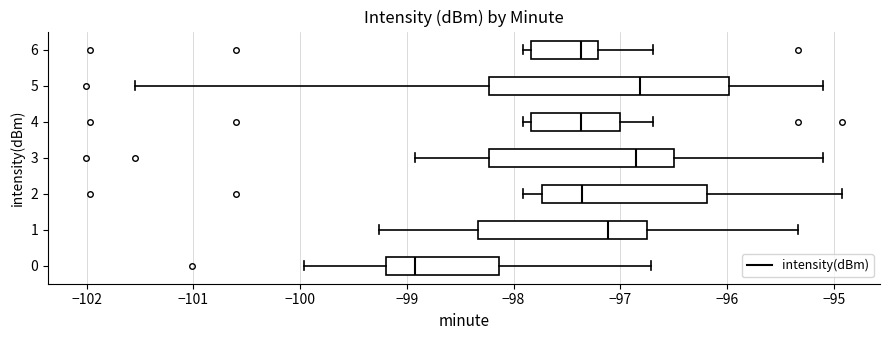

Reading bottom to top, transcribe this box plot: for each box, give where its median line is, the range the box spans, and where its two whiskers end, as read against the x-axis. The values are not printed on the chart, so give them approximately, as read against the axis.

0: median -98.9, box -99.2 to -98.1, whiskers -100.0 to -96.7
1: median -97.1, box -98.3 to -96.7, whiskers -99.3 to -95.3
2: median -97.4, box -97.7 to -96.2, whiskers -97.9 to -94.9
3: median -96.8, box -98.2 to -96.5, whiskers -98.9 to -95.1
4: median -97.4, box -97.8 to -97.0, whiskers -97.9 to -96.7
5: median -96.8, box -98.2 to -96.0, whiskers -101.5 to -95.1
6: median -97.4, box -97.8 to -97.2, whiskers -97.9 to -96.7